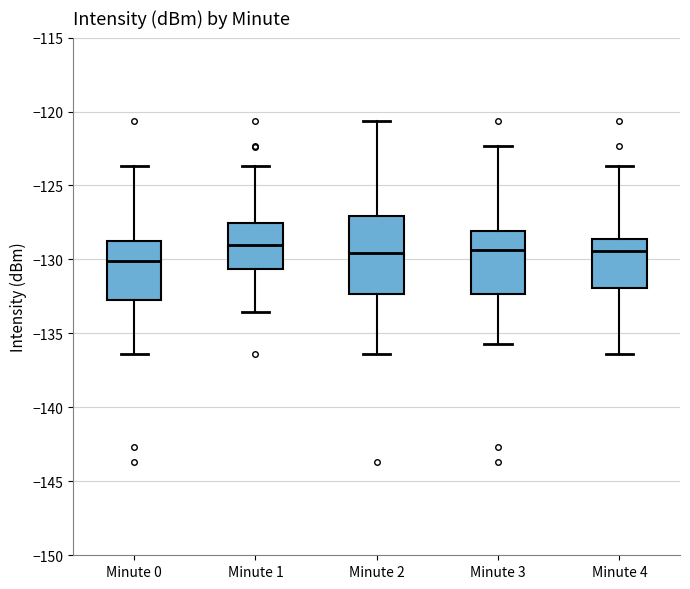

Where is the upper edge of the box for Minute 1 on the y-axis? The values are not printed on the chart, so give them approximately, as read against the axis.

-127.5